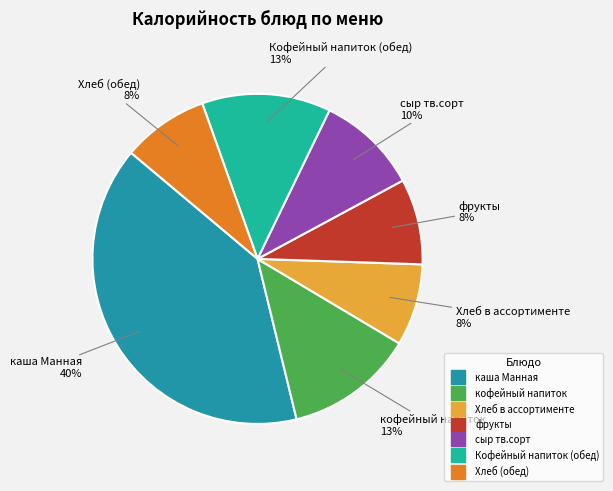

To the nearest percent, what is the average slice percentage?

14%